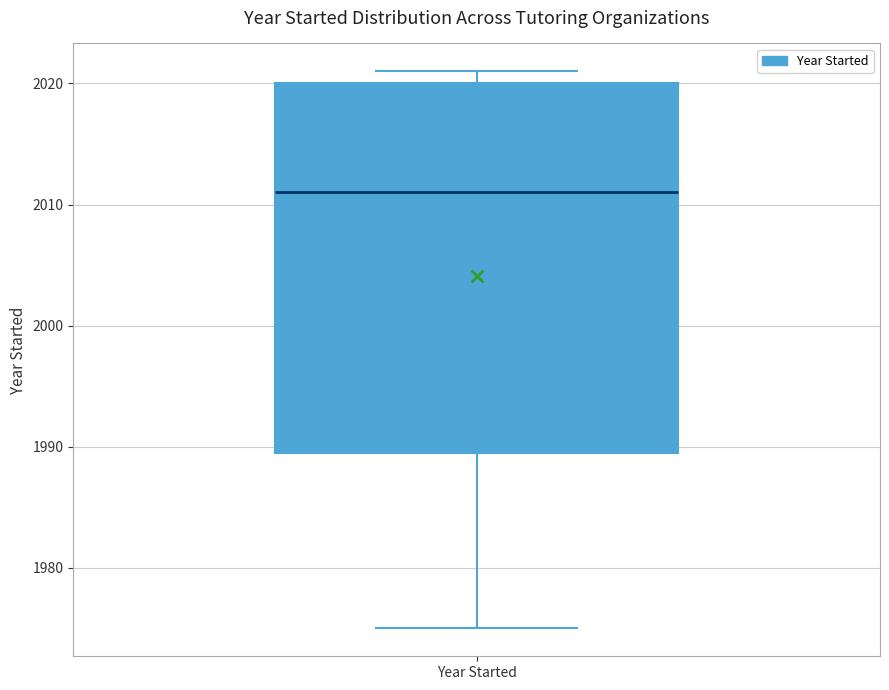

Where does the lower whisker of the box for Year Started end on the y-axis? The values are not printed on the chart, so give them approximately, as read against the axis.

1975